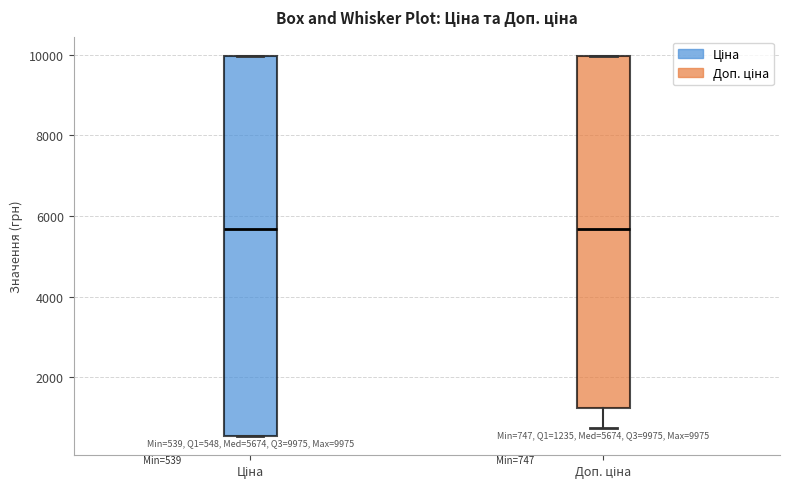

Which box is the tallest, from its lower edge to its upper edge?

Ціна